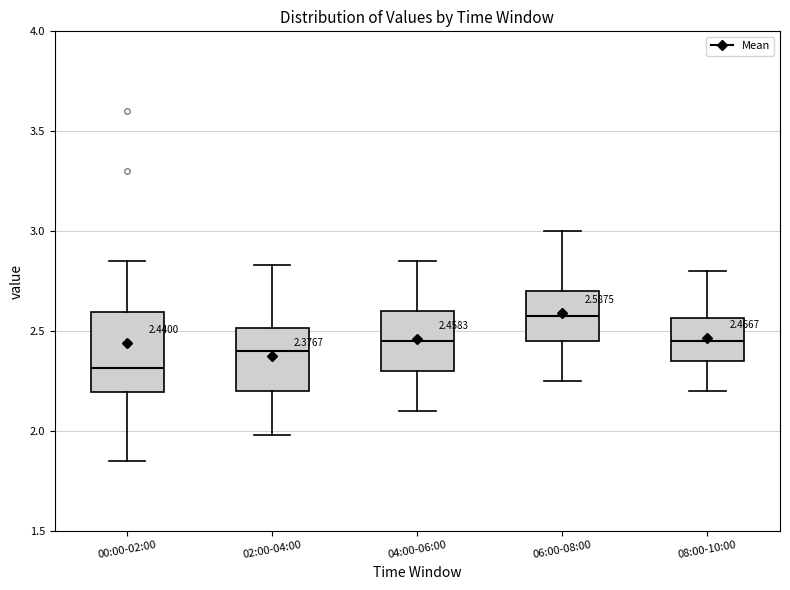

Which box is the tallest, from its lower edge to its upper edge?

00:00-02:00